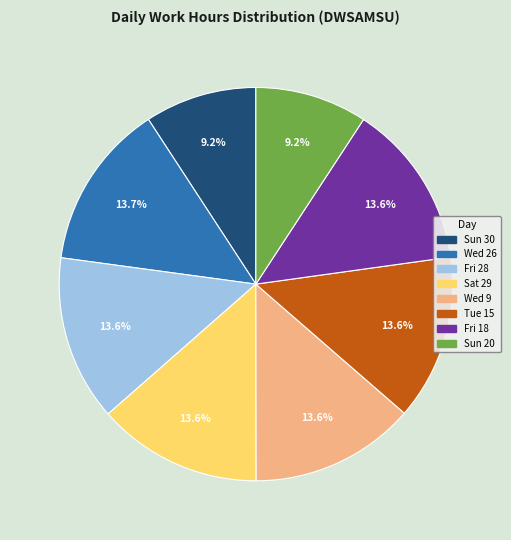

Between Sun 30 and Fri 18, which is larger?

Fri 18